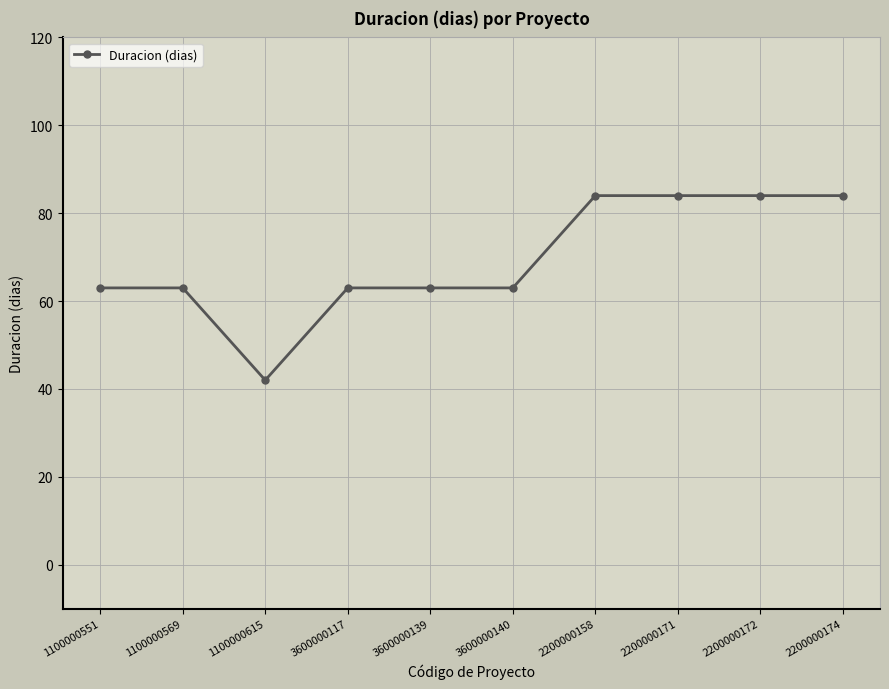

Reading left to right, list all the values displayed in this chart.

1100000551=63	1100000569=63	1100000615=42	3600000117=63	3600000139=63	3600000140=63	2200000158=84	2200000171=84	2200000172=84	2200000174=84